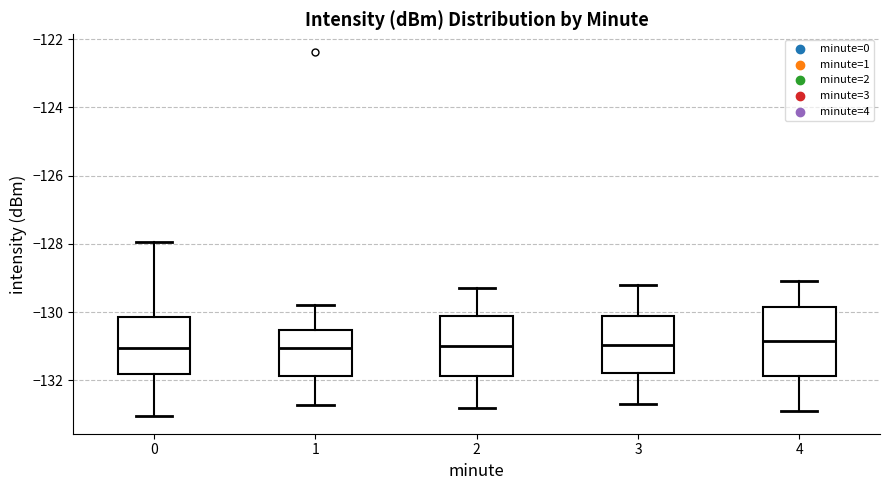

Reading left to right, read every box against the y-axis: the position of its median line, the range the box covers, and the ends of its whiskers. The values are not printed on the chart, so give them approximately, as read against the axis.

0: median -131.0, box -131.8 to -130.2, whiskers -133.0 to -128.0
1: median -131.0, box -131.8 to -130.6, whiskers -132.8 to -129.8
2: median -131.0, box -131.8 to -130.2, whiskers -132.8 to -129.2
3: median -131.0, box -131.8 to -130.2, whiskers -132.6 to -129.2
4: median -130.8, box -131.8 to -129.8, whiskers -132.8 to -129.0